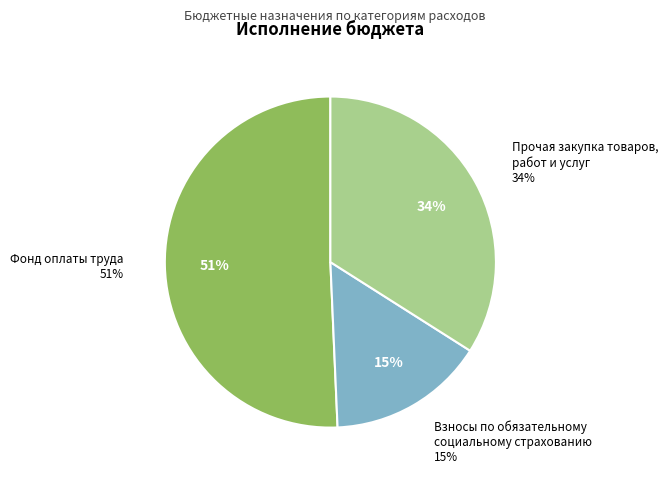

Count the number of slices in the pie.

3